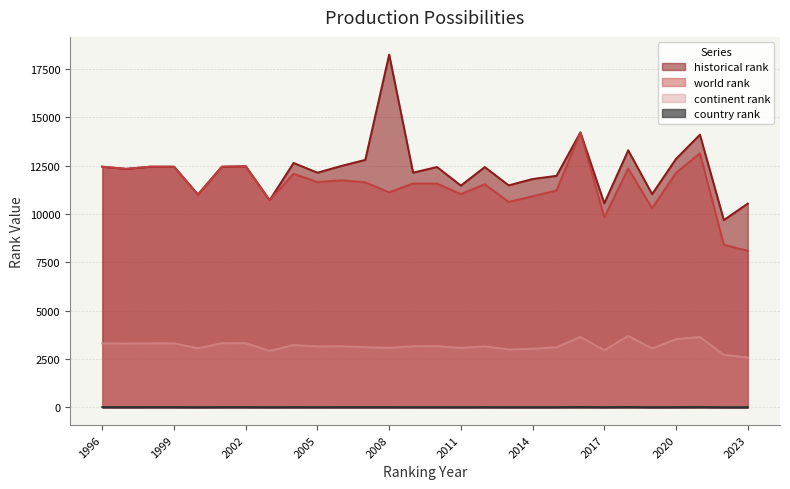

What is the difference between the continent rank values at 2019 and 2020?

484.0